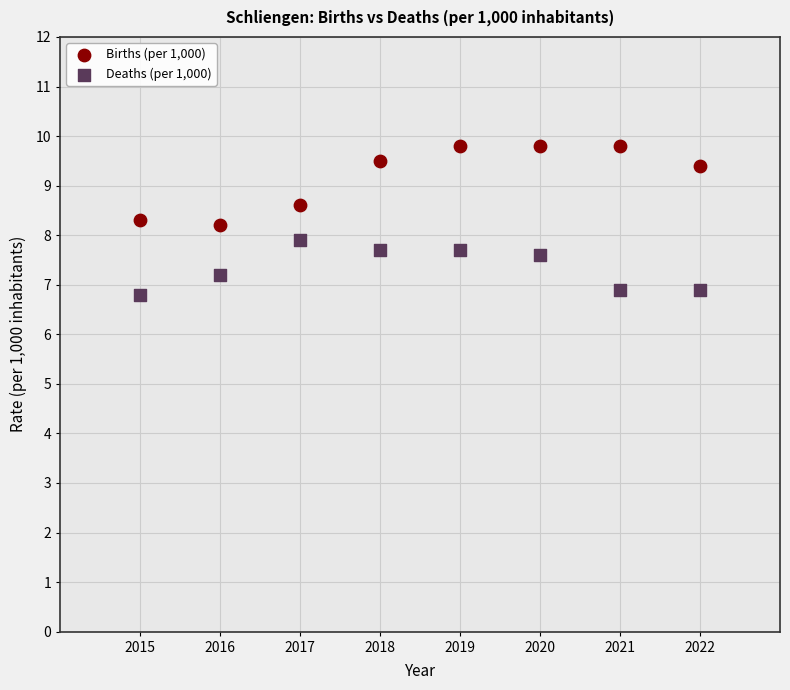

What are all the series names shown in the legend?

Births (per 1,000), Deaths (per 1,000)